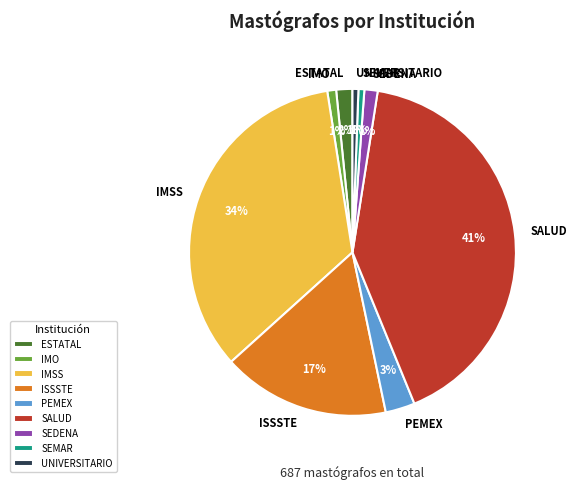

Is PEMEX the majority of the pie?

No